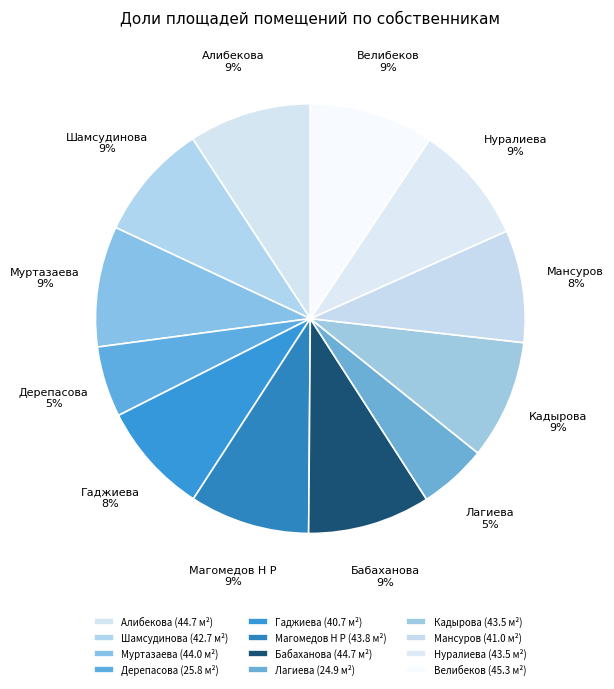

Between Гаджиева and Лагиева, which is larger?

Гаджиева